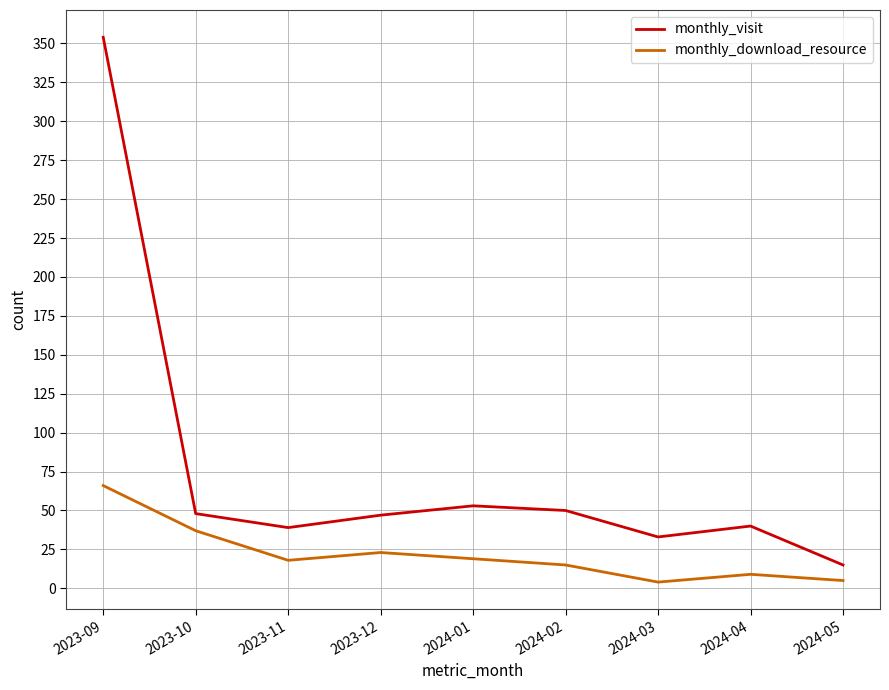

How many distinct data groups are displayed?

2